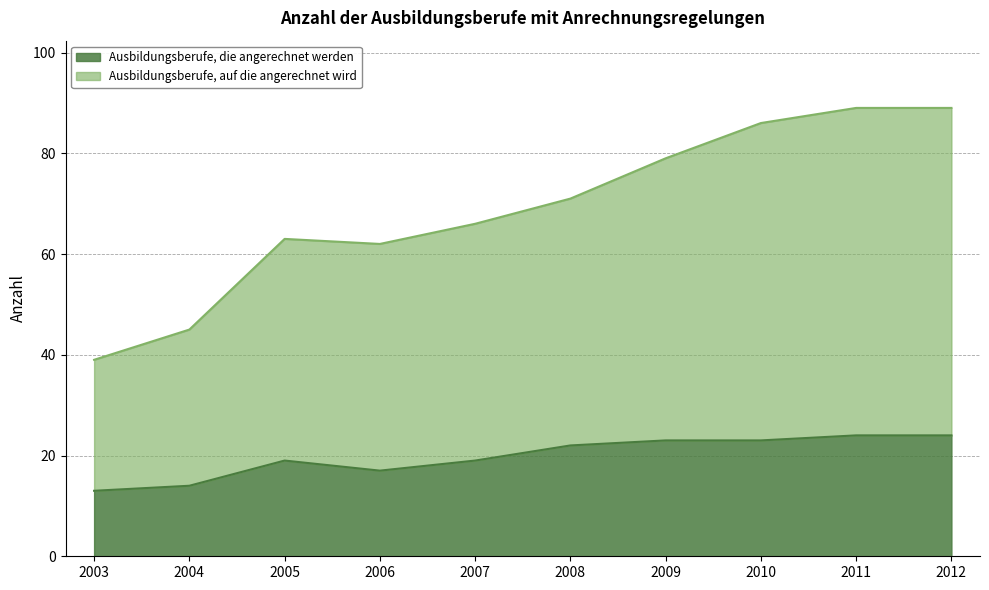

Reading left to right, extract all data points from this chart.

Ausbildungsberufe, die angerechnet werden: 13	14	19	17	19	22	23	23	24	24
Ausbildungsberufe, auf die angerechnet wird: 39	45	63	62	66	71	79	86	89	89